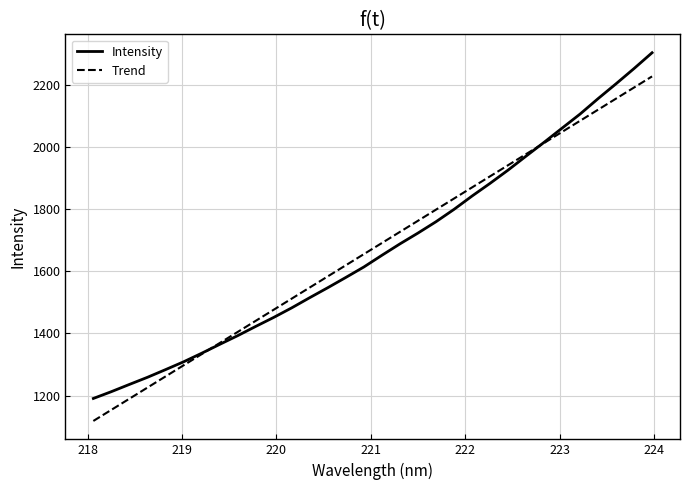

What is the maximum value for Trend?

2227.5